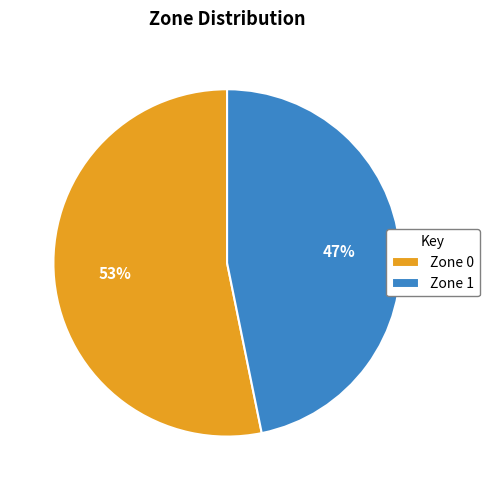

To the nearest percent, what portion does Zone 1 represent?

47%